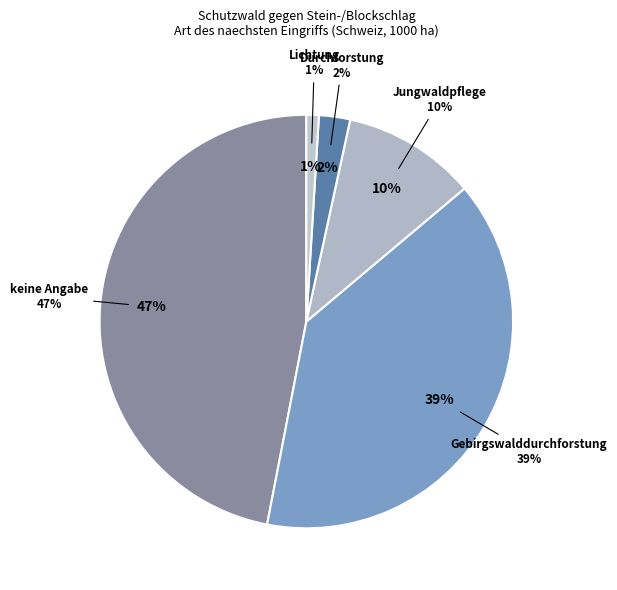

Is there a majority slice in this chart?

No